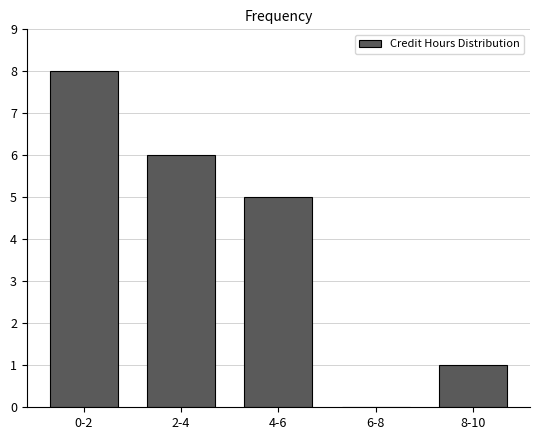

Reading right to left, list all the values displayed in this chart.

8-10=1	6-8=0	4-6=5	2-4=6	0-2=8